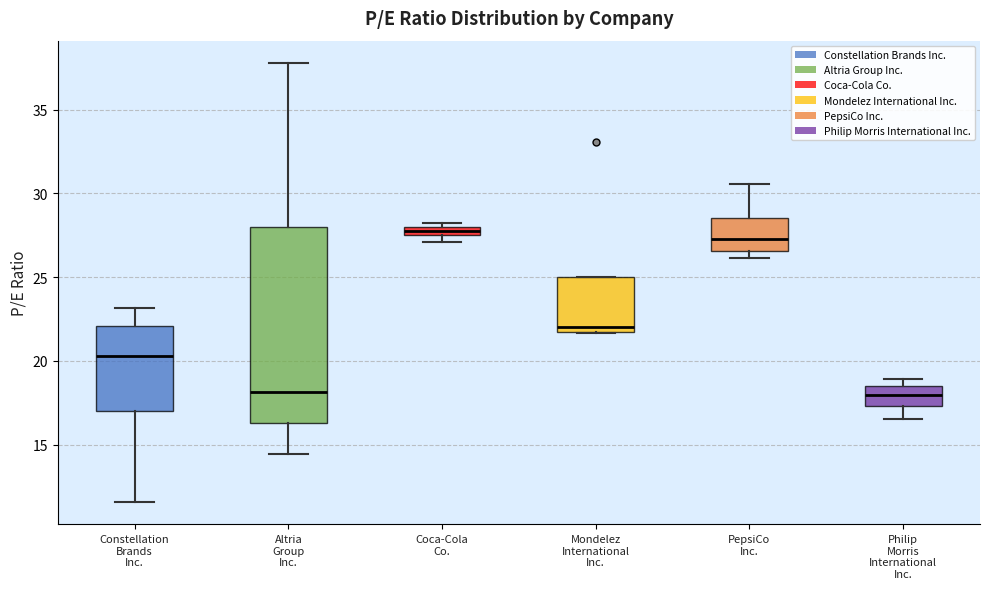

Which box is the tallest, from its lower edge to its upper edge?

Altria Group Inc.